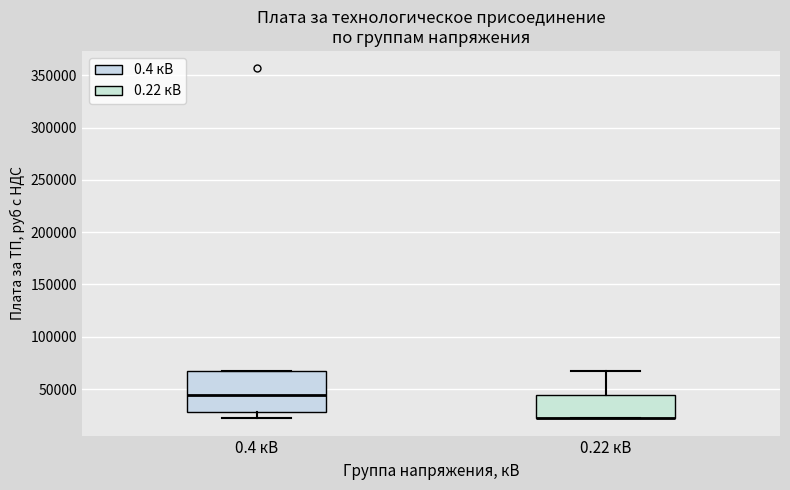

Which box is the tallest, from its lower edge to its upper edge?

0.4 кВ